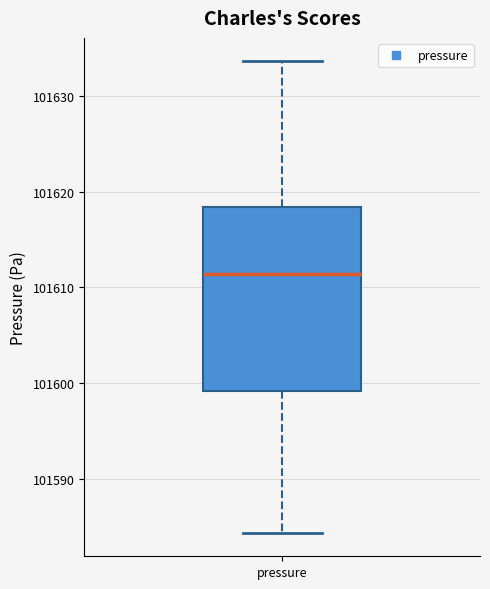

Read this box plot against the y-axis: the position of the median line, the range covered by the box, and the ends of both whiskers. The values are not printed on the chart, so give them approximately, as read against the axis.

median 101611, box 101599 to 101618, whiskers 101584 to 101634